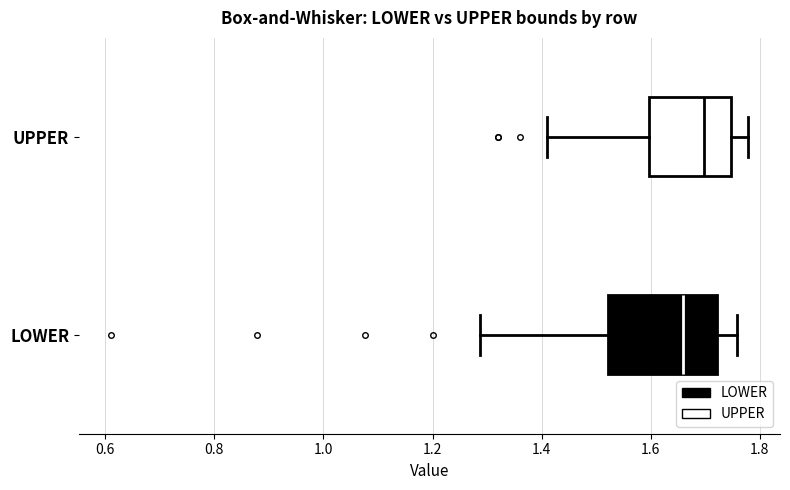

Reading bottom to top, read every box against the x-axis: the position of its median line, the range the box covers, and the ends of its whiskers. The values are not printed on the chart, so give them approximately, as read against the axis.

LOWER: median 1.66, box 1.52 to 1.72, whiskers 1.28 to 1.76
UPPER: median 1.70, box 1.60 to 1.74, whiskers 1.42 to 1.78